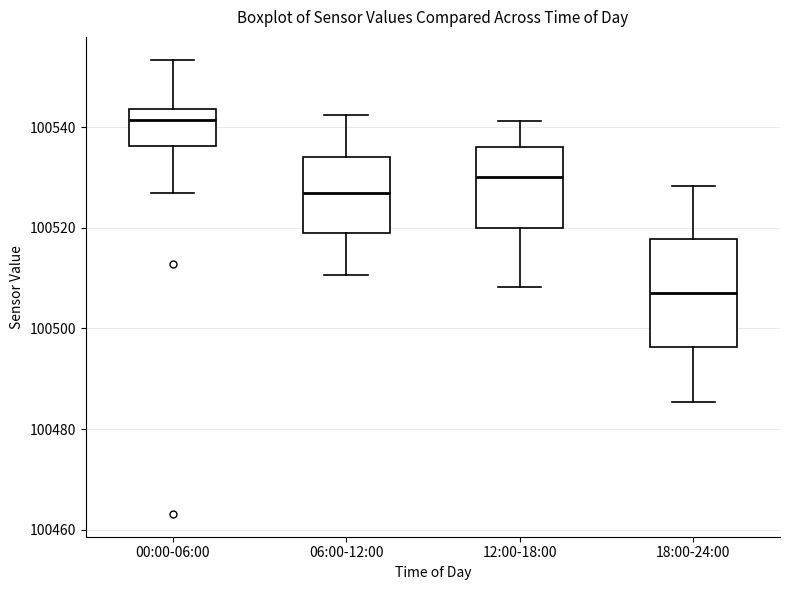

Reading left to right, transcribe this box plot: for each box, give where its median line is, the range the box spans, and where its two whiskers end, as read against the y-axis. The values are not printed on the chart, so give them approximately, as read against the axis.

00:00-06:00: median 100542, box 100536 to 100544, whiskers 100526 to 100554
06:00-12:00: median 100526, box 100520 to 100534, whiskers 100510 to 100542
12:00-18:00: median 100530, box 100520 to 100536, whiskers 100508 to 100542
18:00-24:00: median 100508, box 100496 to 100518, whiskers 100486 to 100528